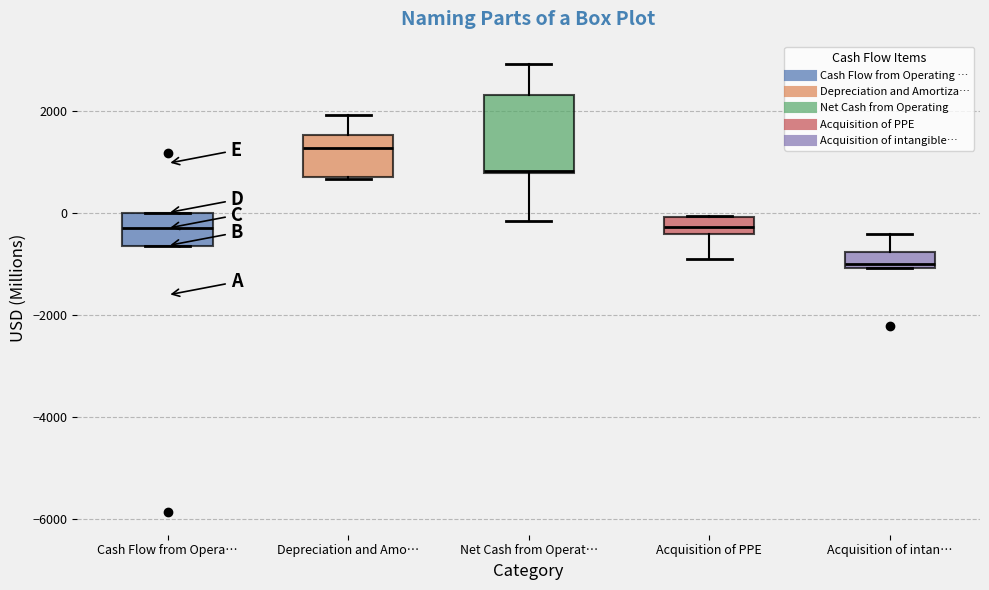

Which box has the highest median line?

Depreciation and Amo…